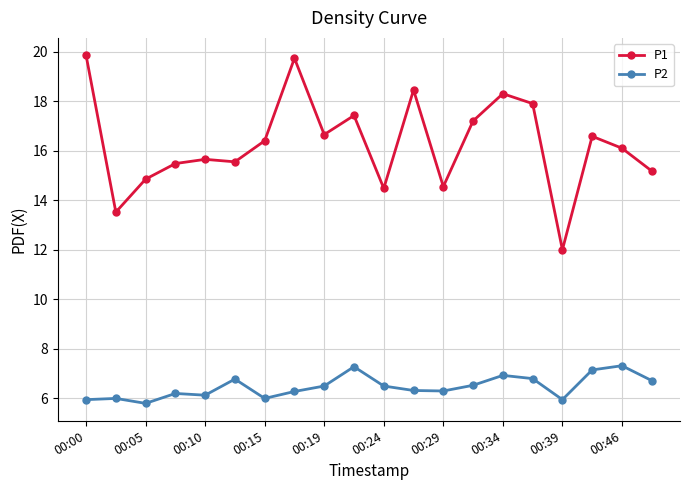

Rank the series by their average value, from lowest to highest.

P2, P1